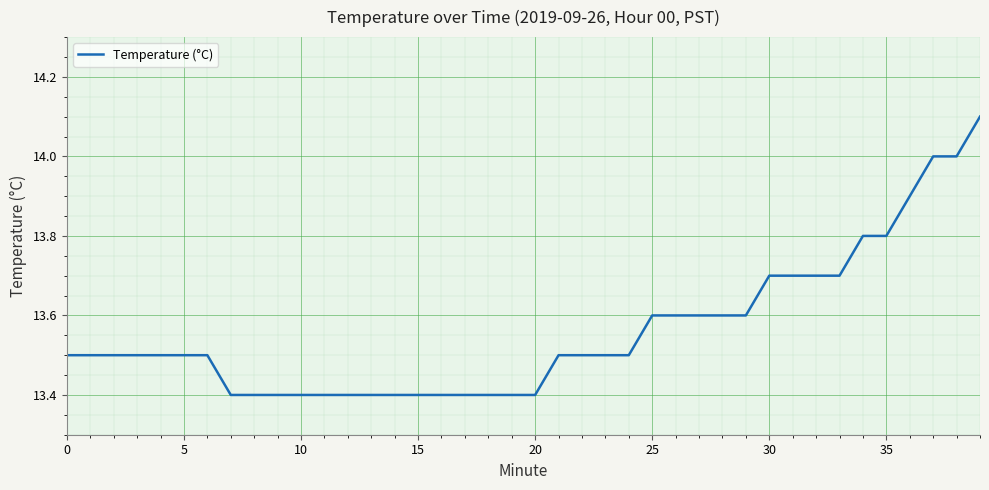

What is the smallest value displayed?

13.4